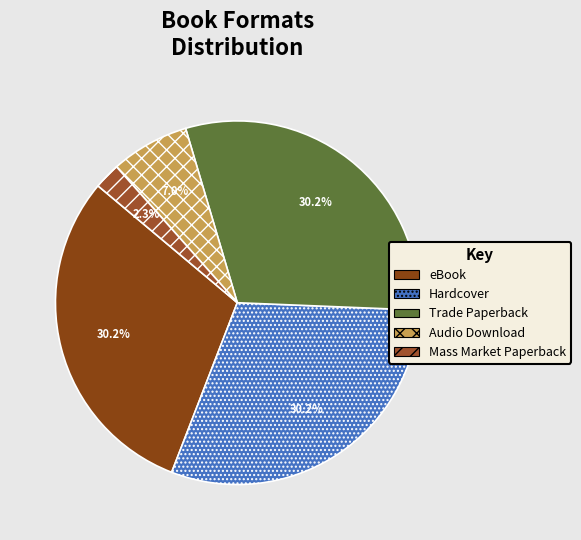

To the nearest percent, what is the combined percentage of eBook and Hardcover?

60%